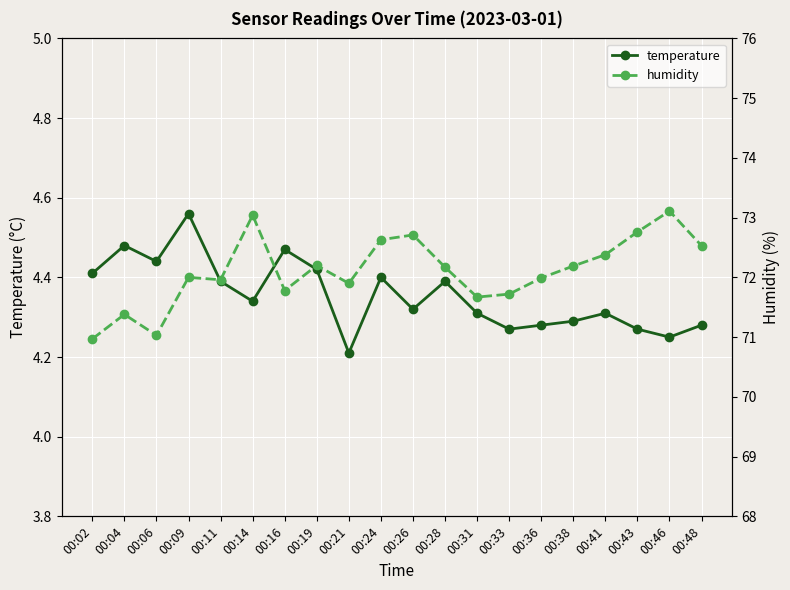

At which category does temperature reach its first local peak?

00:04